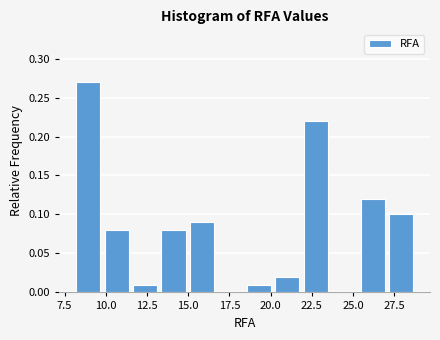

Around what value on the x-axis is the tallest bar? Give the approximate position of its centre, as read against the axis.

9.0